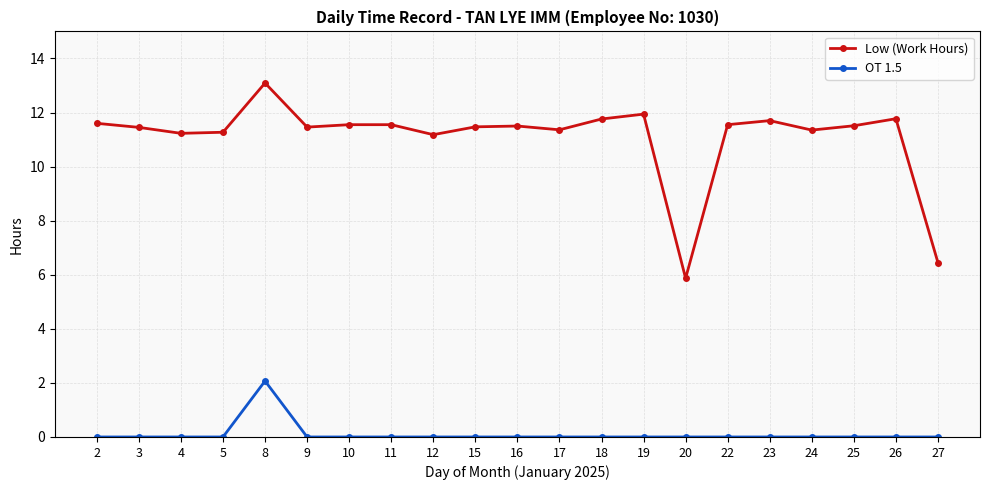

What value does the Low (Work Hours) series have at 25?

11.5